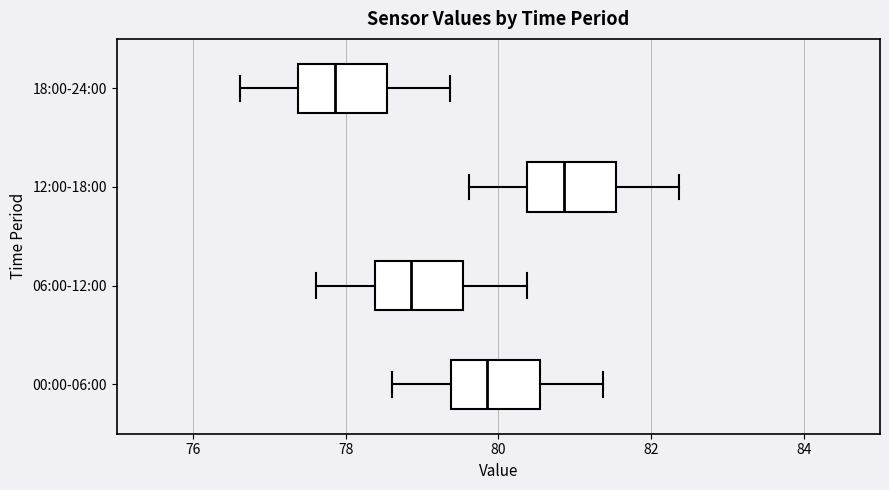

Where is the right edge of the box for 00:00-06:00 on the x-axis? The values are not printed on the chart, so give them approximately, as read against the axis.

80.6